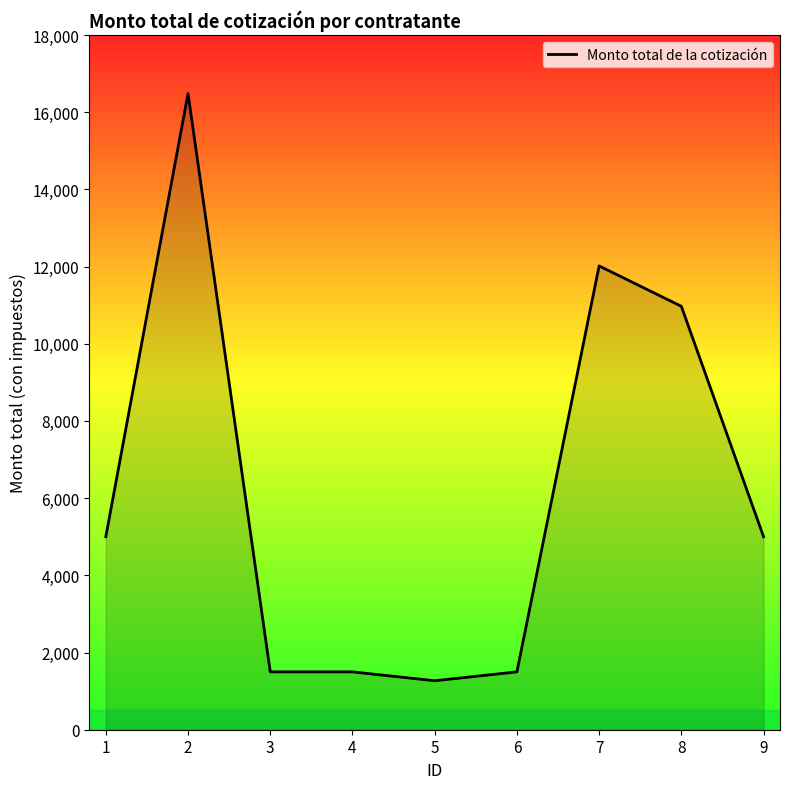

True or false: there are more than 0 points higher than both neighbors.

True